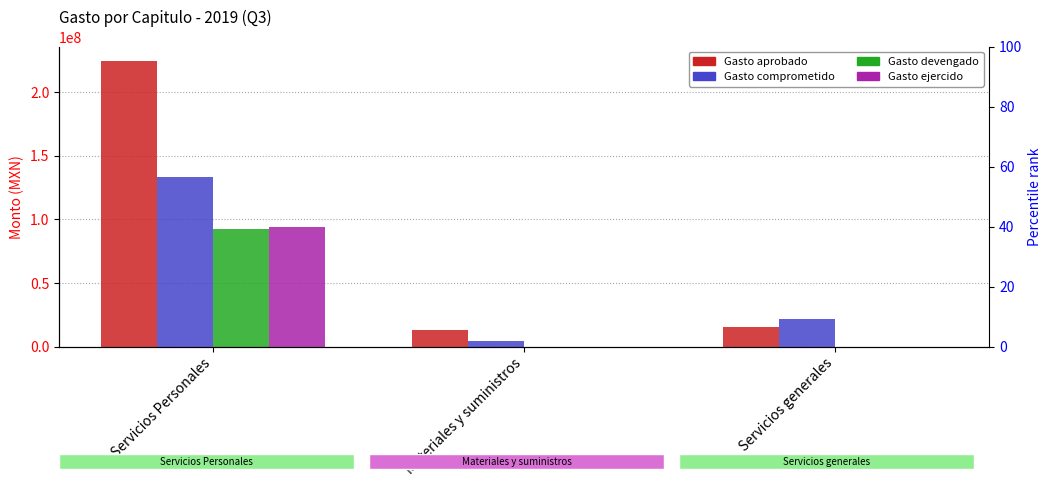

How many values in the Gasto aprobado series are below 15088016?

1